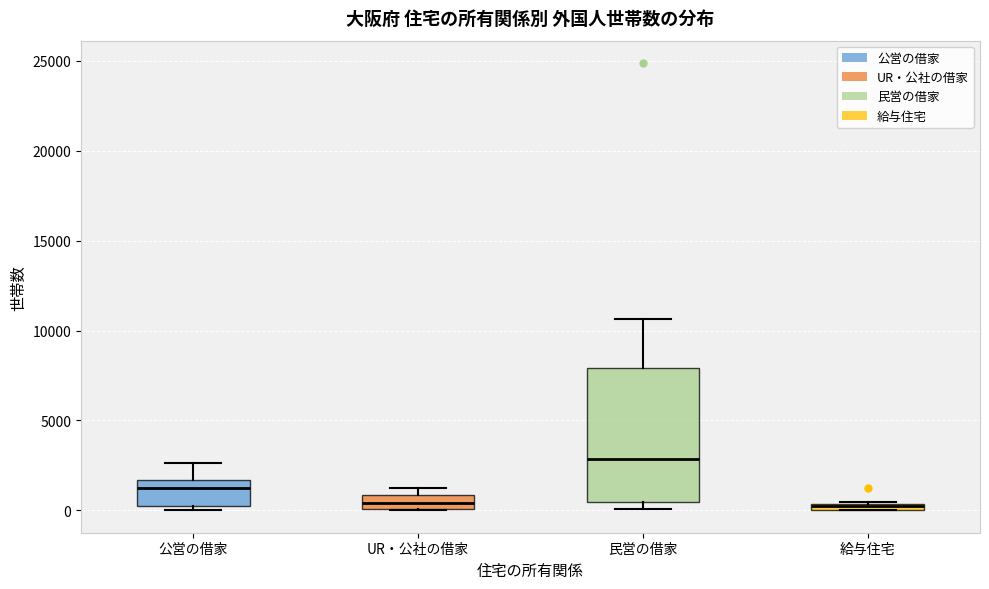

Which box's median line is the highest?

民営の借家